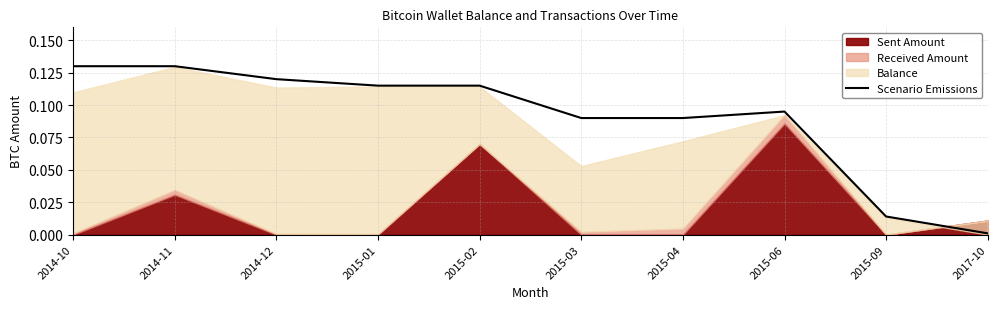

Reading right to left, extract all data points from this chart.

0.0	0.0	0.1	0.1	0.1	0.1	0.1	0.1	0.1	0.1